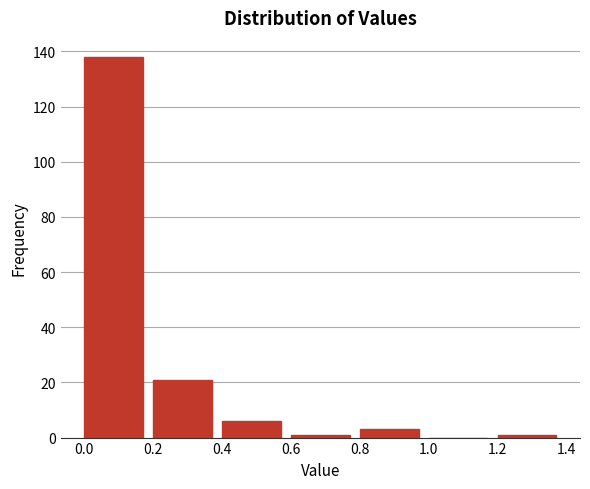

Reading left to right, list every bar in this chart as the range it spans on the x-axis followed by its height. The values are not printed on the chart, so give them approximately, as read against the axis.

0.0 to 0.2: 138
0.2 to 0.4: 22
0.4 to 0.6: 6
0.6 to 0.8: under 2
0.8 to 1.0: 4
1.0 to 1.2: 0
1.2 to 1.4: under 2